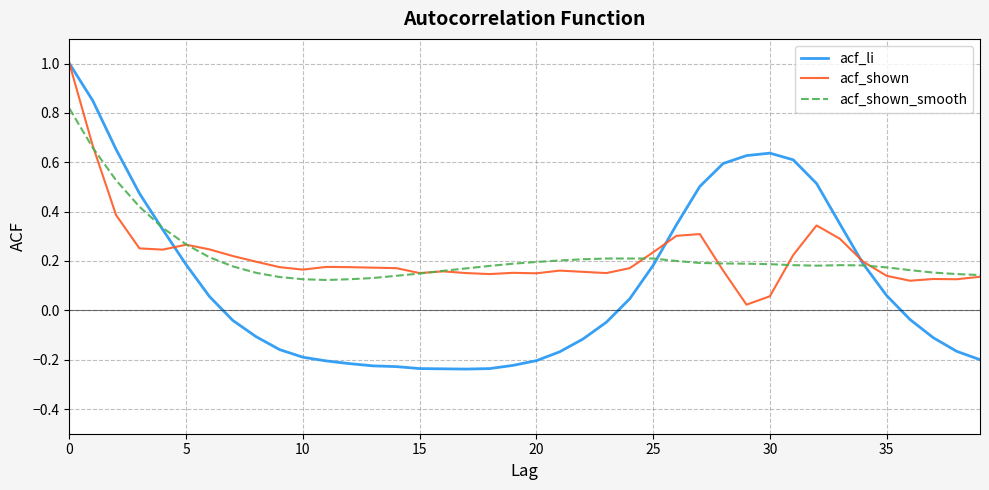

How many positive values does the acf_li series have?

19